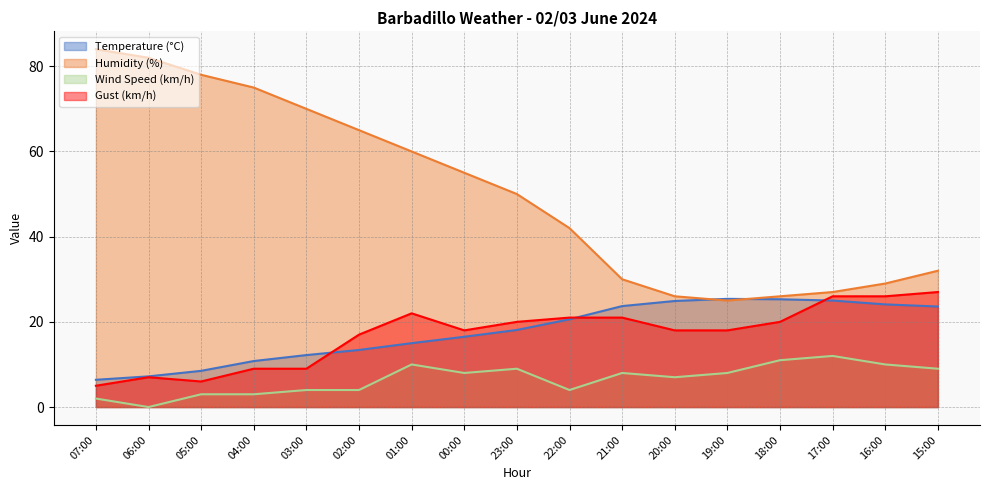

Rank the series at 03:00 from highest to lowest value.

Humidity (%), Temperature (°C), Gust (km/h), Wind Speed (km/h)